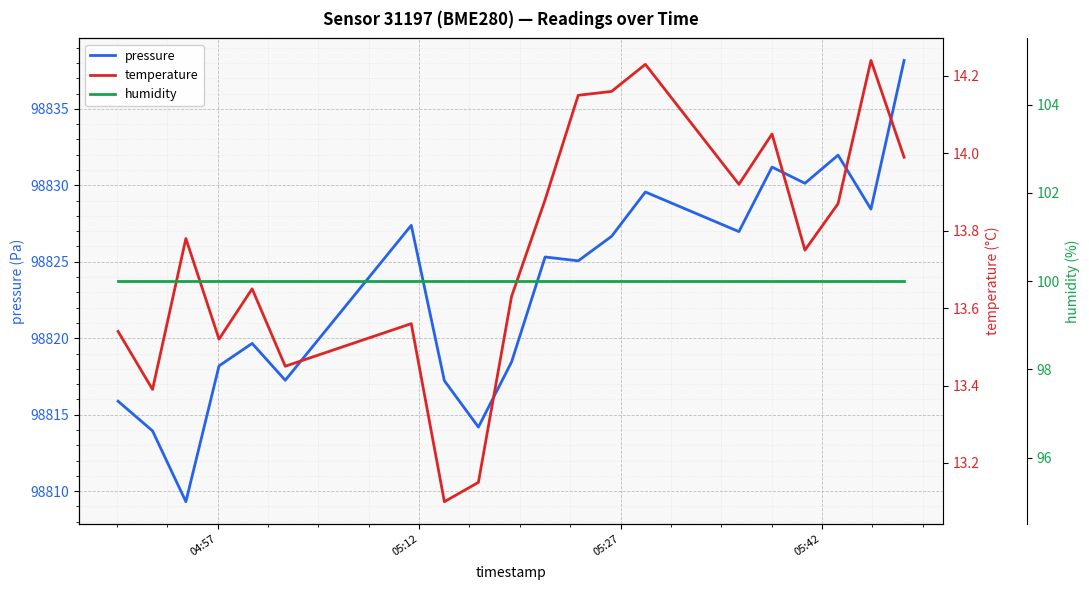

What is the lowest value of the pressure series?

98809.3